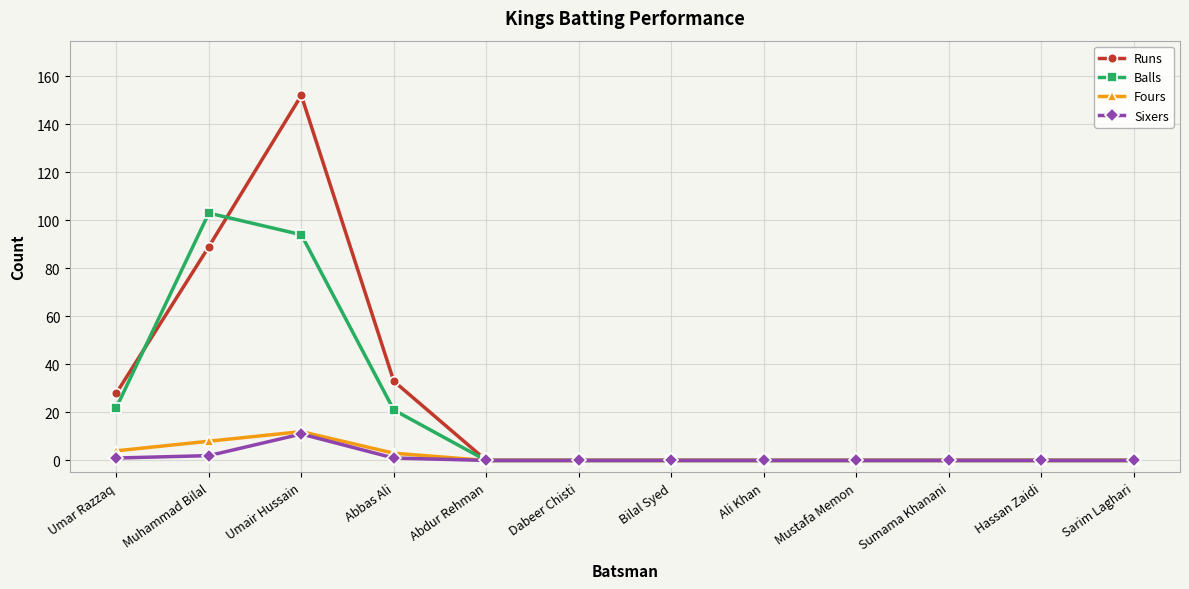

How many data points does each series have?

12